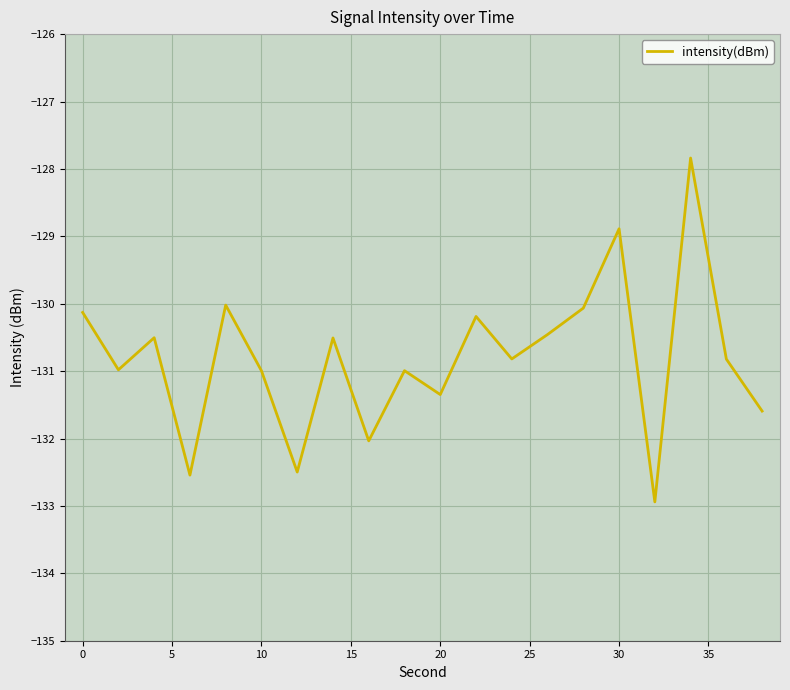

What is the sum of all values?

-2616.2